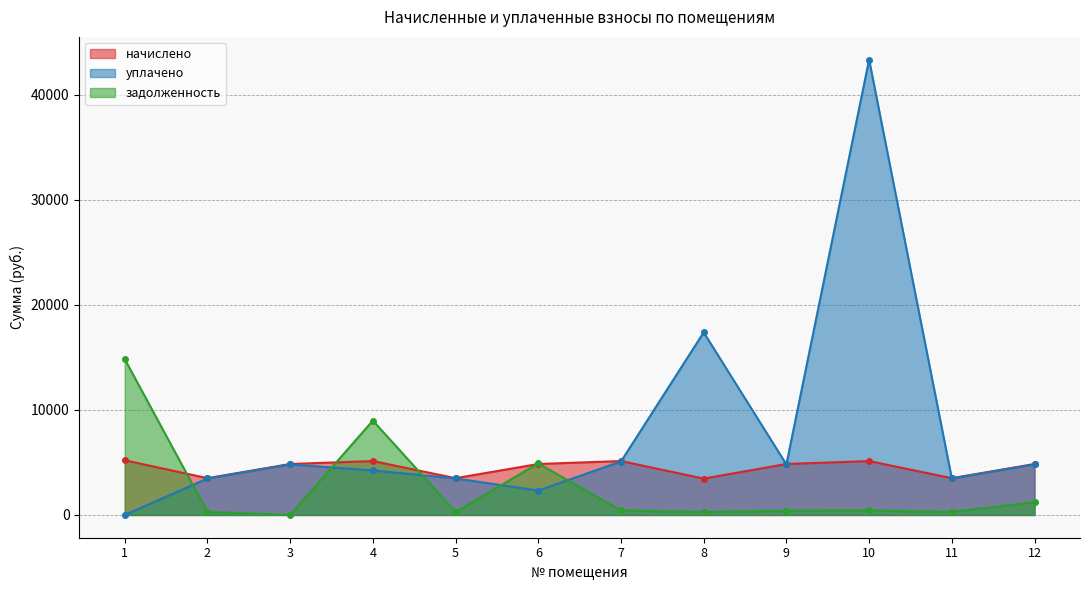

In уплачено, how many points are higher than both neighbors (excluding endpoints)?

3